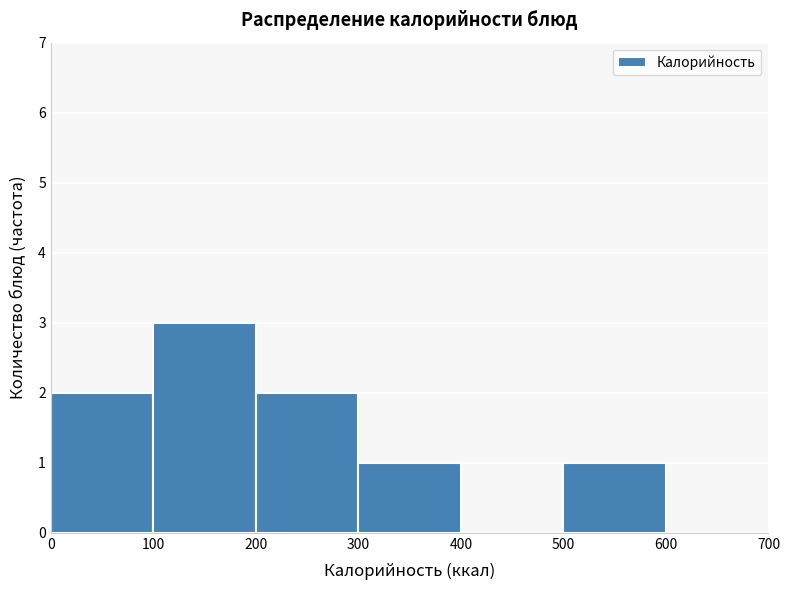

Reading left to right, transcribe this chart: for each bar, give the range it covers on the x-axis and its height. The values are not printed on the chart, so give them approximately, as read against the axis.

0 to 100: 2
100 to 200: 3
200 to 300: 2
300 to 400: 1
400 to 500: 0
500 to 600: 1
600 to 700: 0